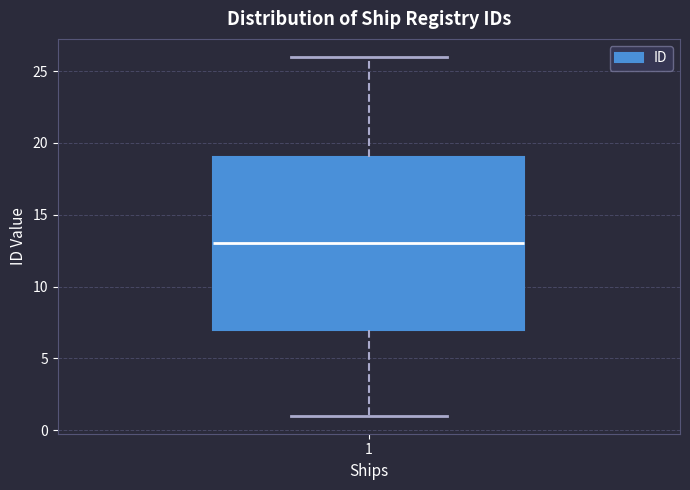

Read this box plot against the y-axis: the position of the median line, the range covered by the box, and the ends of both whiskers. The values are not printed on the chart, so give them approximately, as read against the axis.

median 13, box 7 to 19, whiskers 1 to 26